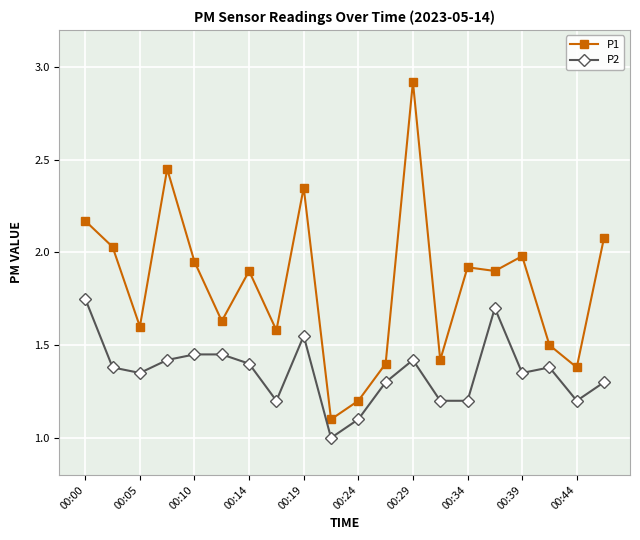

True or false: P1 and P2 intersect in this chart.

False